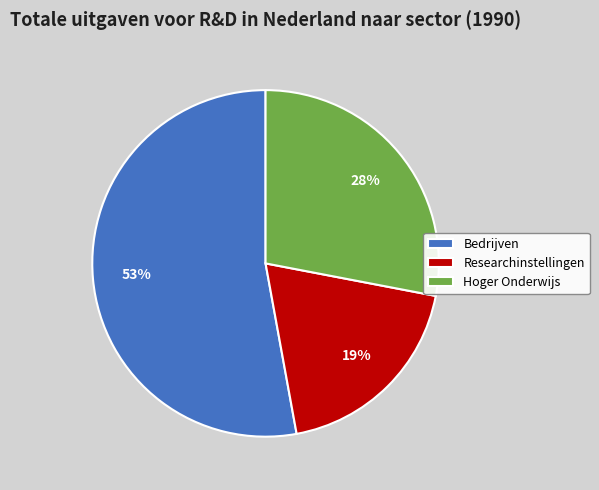

Which has a higher value, Bedrijven or Researchinstellingen?

Bedrijven